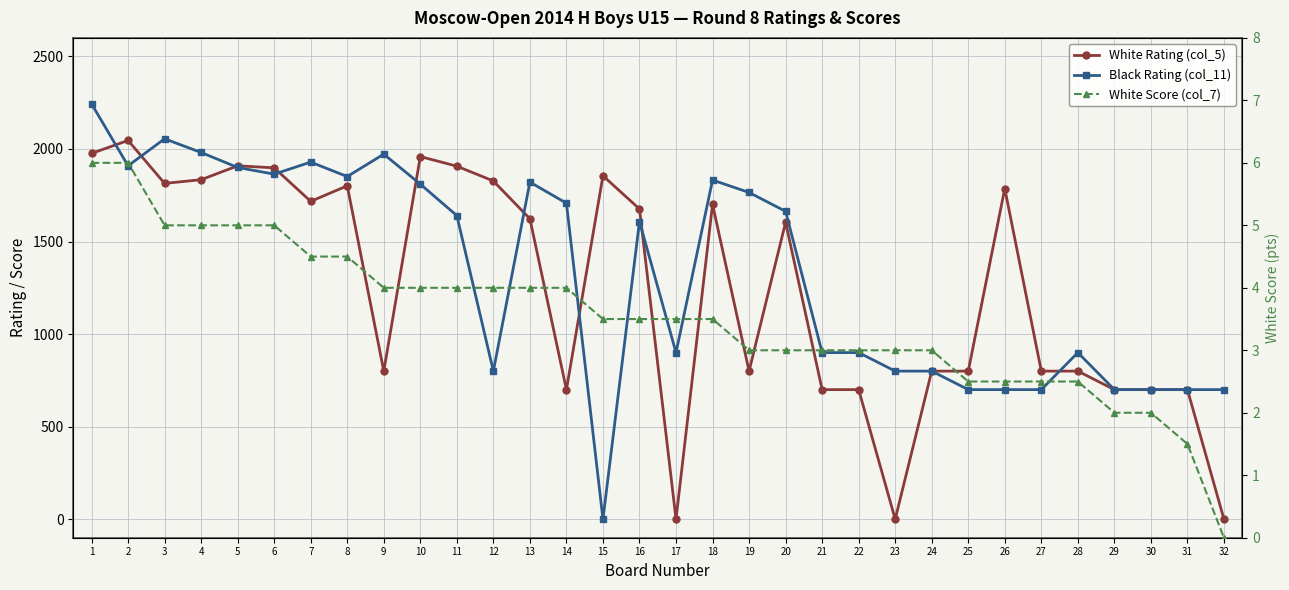

List the labels in order of White Score (col_7) value, smallest first.

32, 31, 29, 30, 25, 26, 27, 28, 19, 20, 21, 22, 23, 24, 15, 16, 17, 18, 9, 10, 11, 12, 13, 14, 7, 8, 3, 4, 5, 6, 1, 2